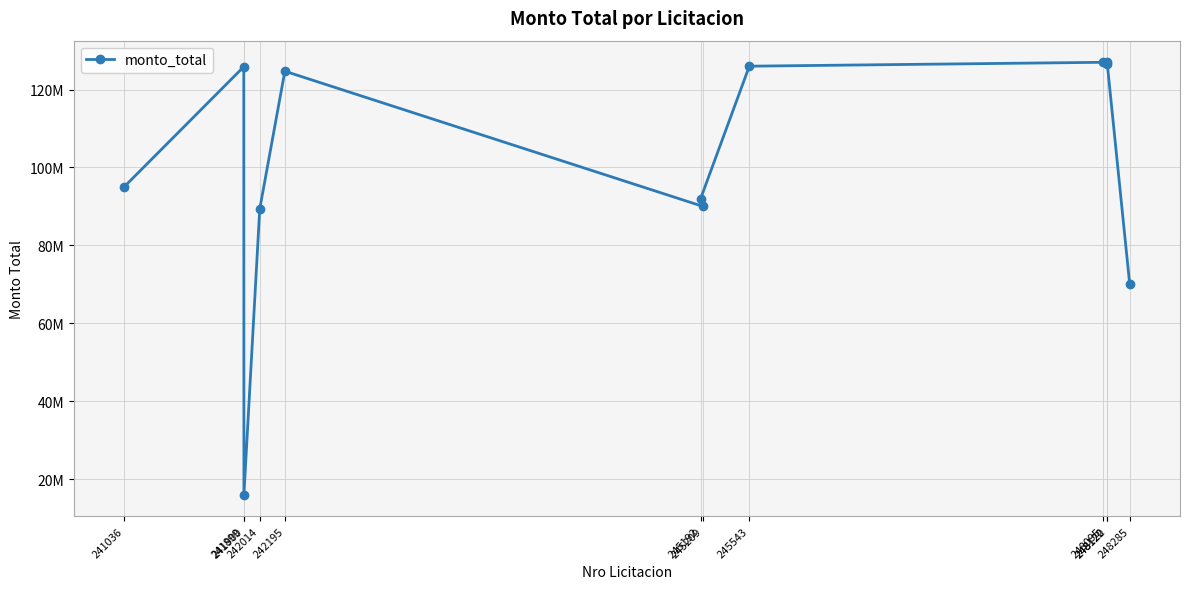

Approximately how many times larger is the value at 241900 compared to 248095?

0.1